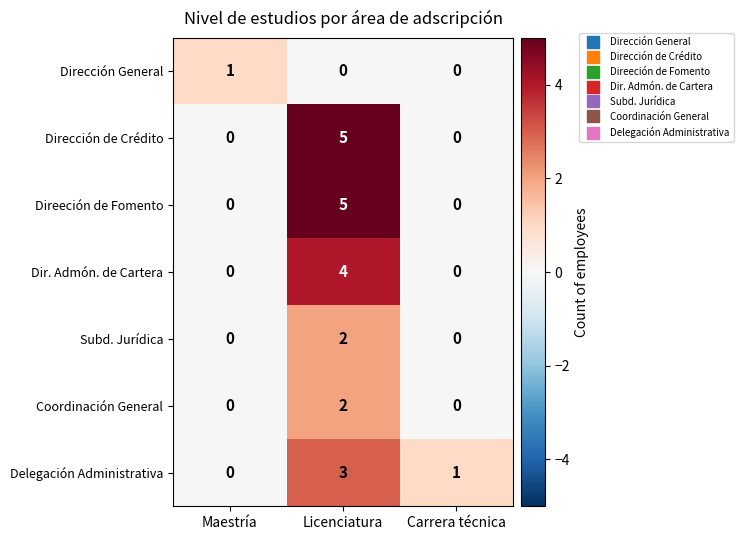

What value does the Dir. Admón. de Cartera series have at Licenciatura?

4